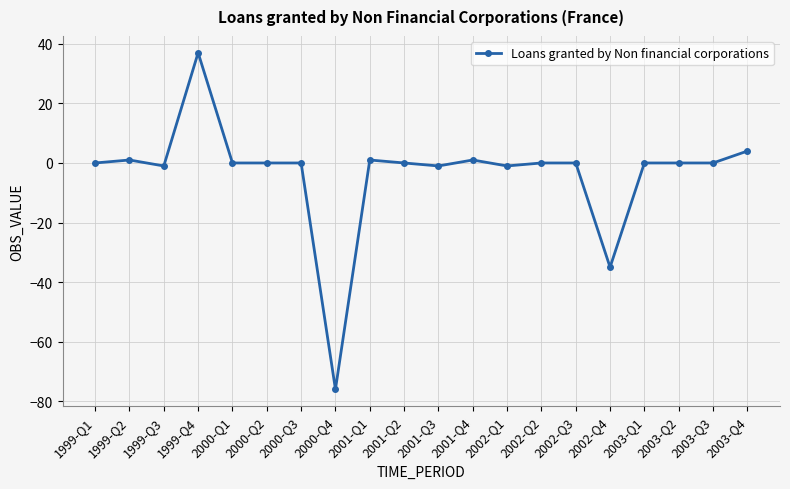

Reading right to left, transcribe all the data shown in this chart.

4	0	0	0	-35	0	0	-1	1	-1	0	1	-76	0	0	0	37	-1	1	0